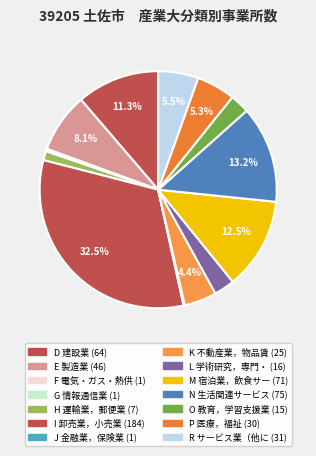

Is there any slice that represents more than half of the pie?

No